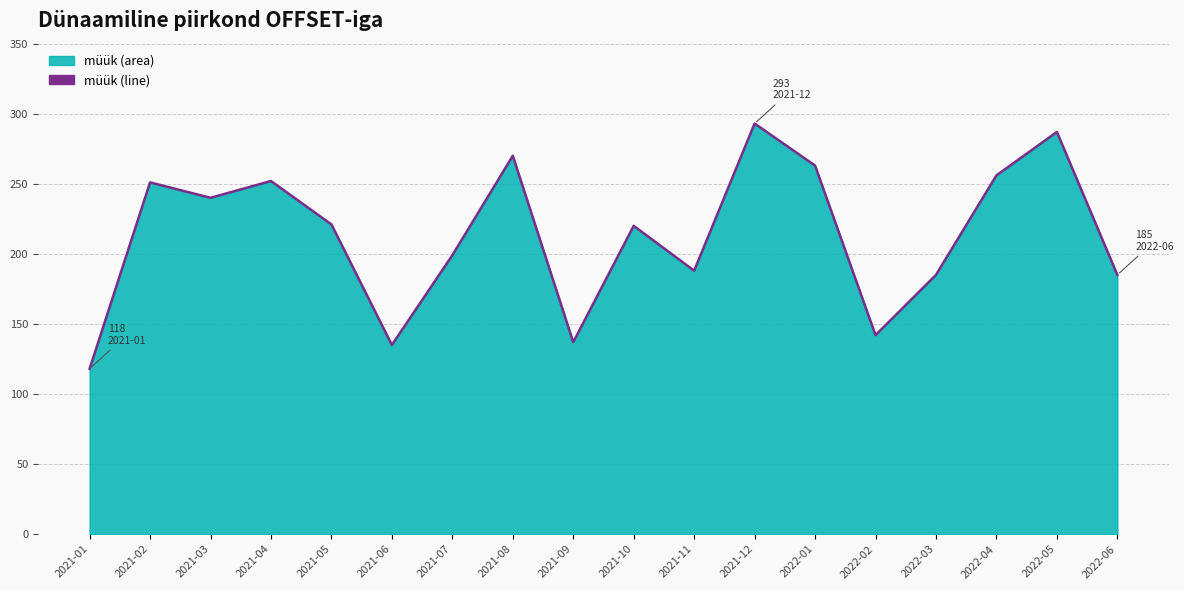

List the labels in order of value, smallest first.

2021-01, 2021-06, 2021-09, 2022-02, 2022-03, 2022-06, 2021-11, 2021-07, 2021-10, 2021-05, 2021-03, 2021-02, 2021-04, 2022-04, 2022-01, 2021-08, 2022-05, 2021-12